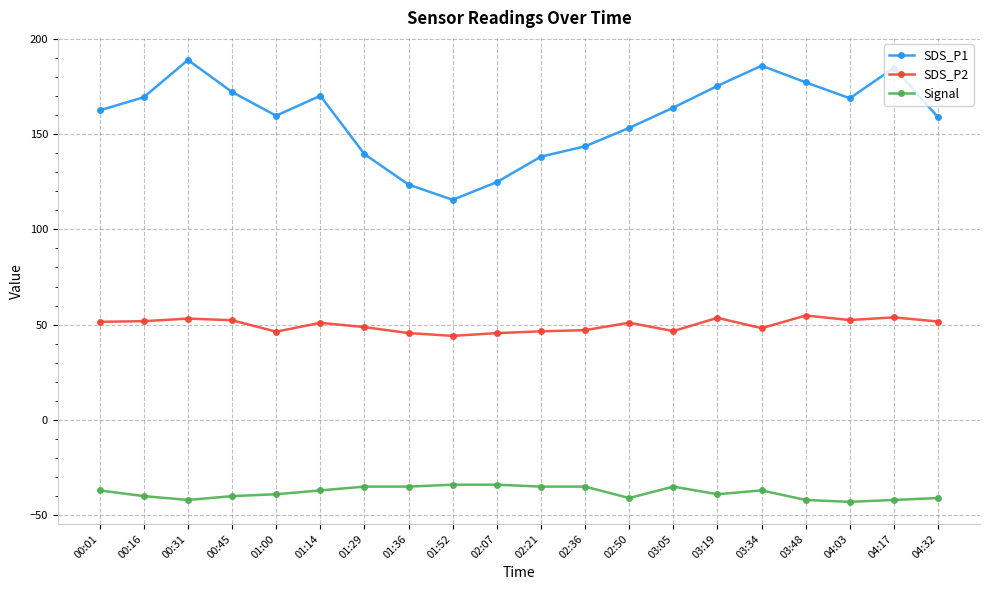

At which category does SDS_P1 reach its first local valley?

01:00